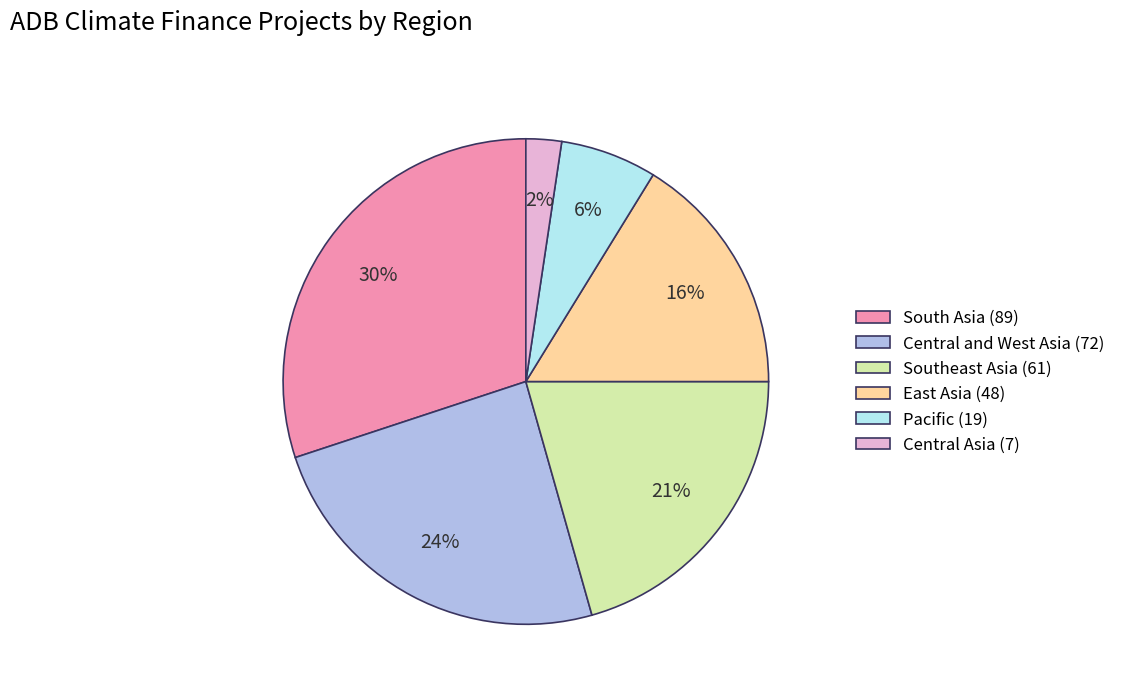

Is it true that Central Asia (7) is 2% of the pie?

True